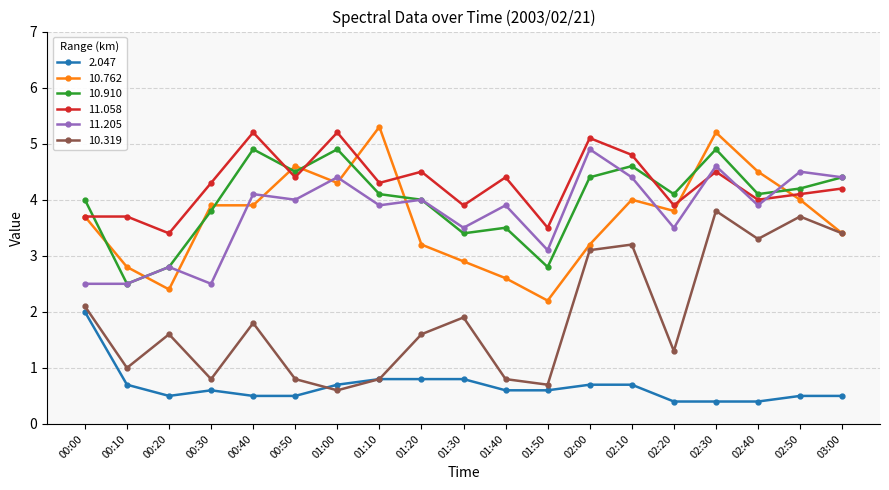

What is the spread (max minus min) of values at 01:30?

3.1